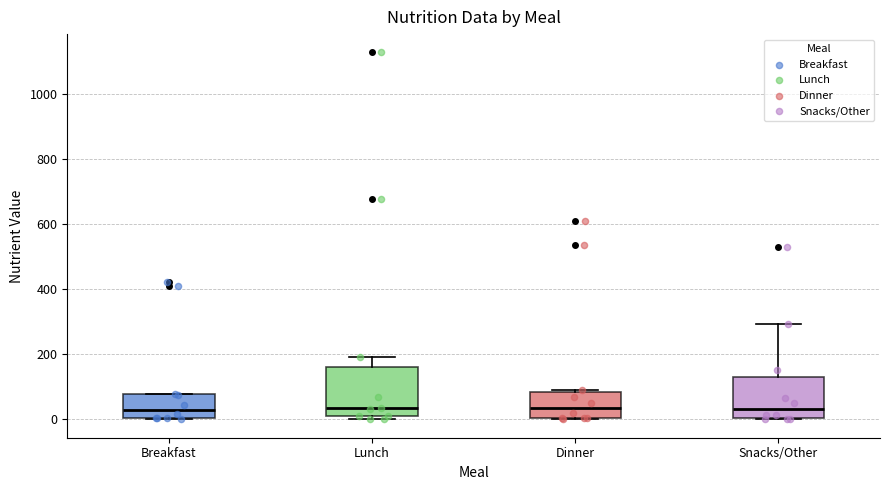

Comparing the boxes themselves (not the whiskers), which one is the tallest?

Lunch